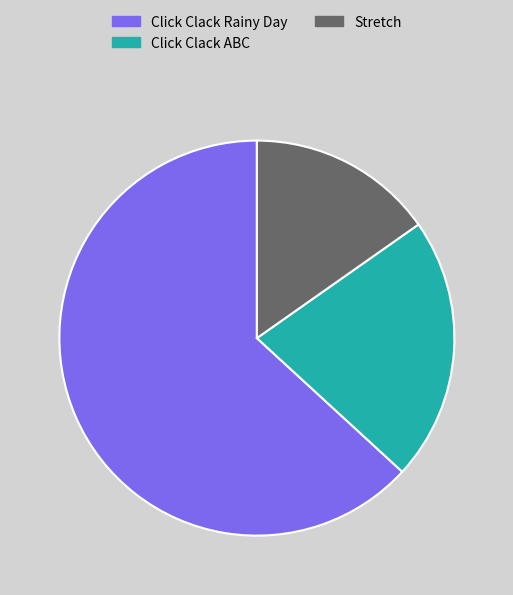

Approximately how many times larger is the value at Click Clack Rainy Day compared to Click Clack ABC?

2.9